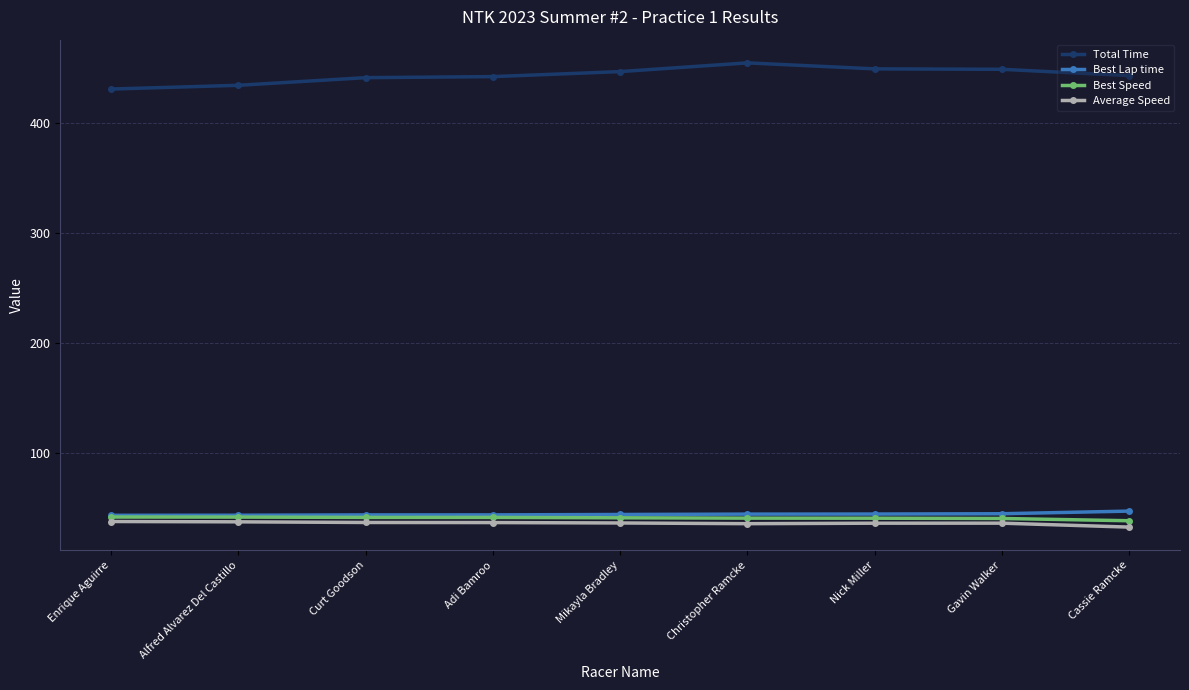

What is the lowest value of the Best Speed series?

38.3